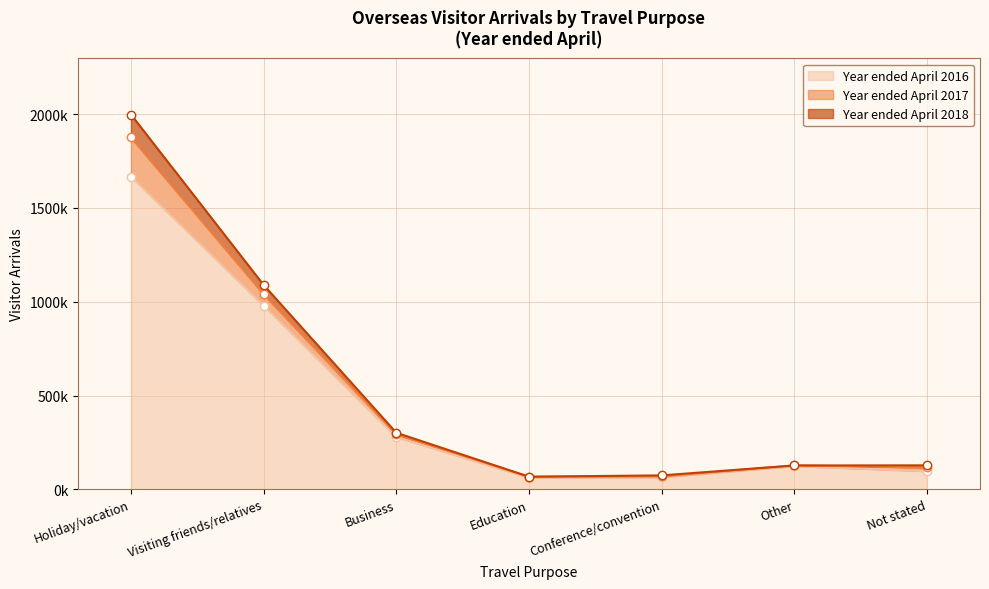

What is the sum of the Year ended April 2018 values at Business and Visiting friends/relatives?

1390784